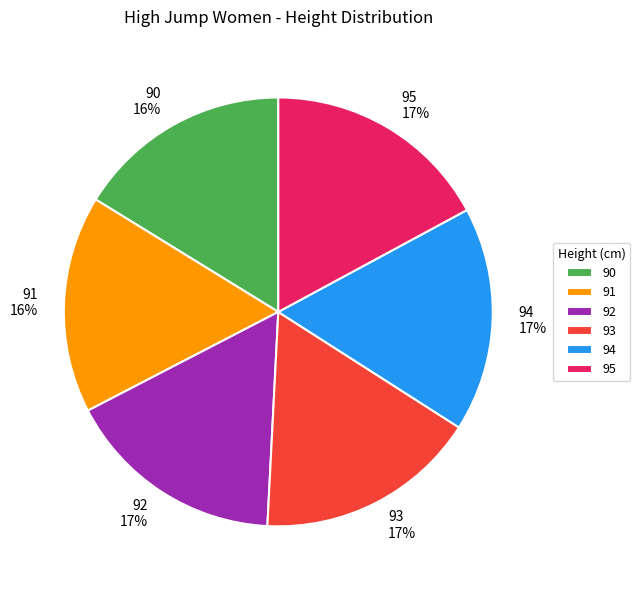

Does 95 represent more than half of the total?

No